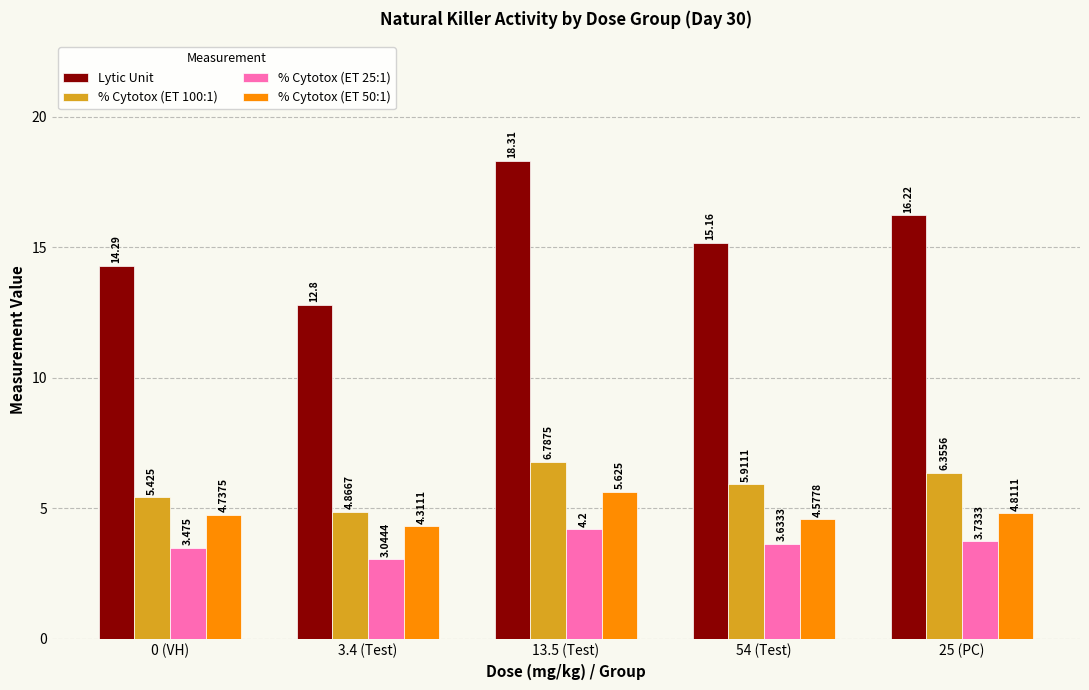

What is the spread (max minus min) of values at 54 (Test)?

11.5